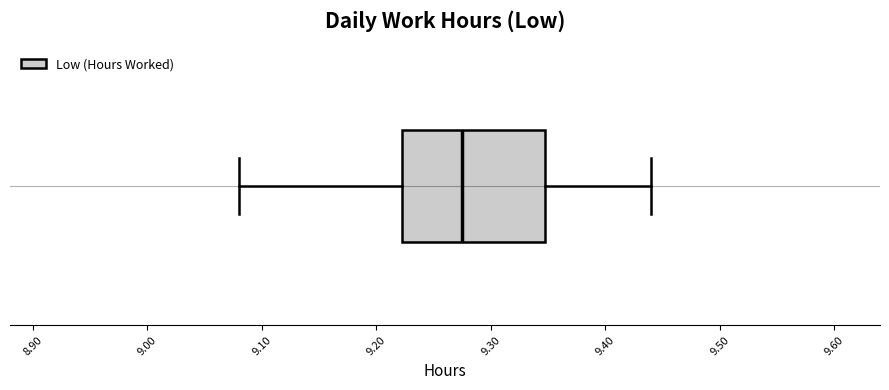

Read this box plot against the x-axis: the position of the median line, the range covered by the box, and the ends of both whiskers. The values are not printed on the chart, so give them approximately, as read against the axis.

median 9.28, box 9.22 to 9.35, whiskers 9.08 to 9.44